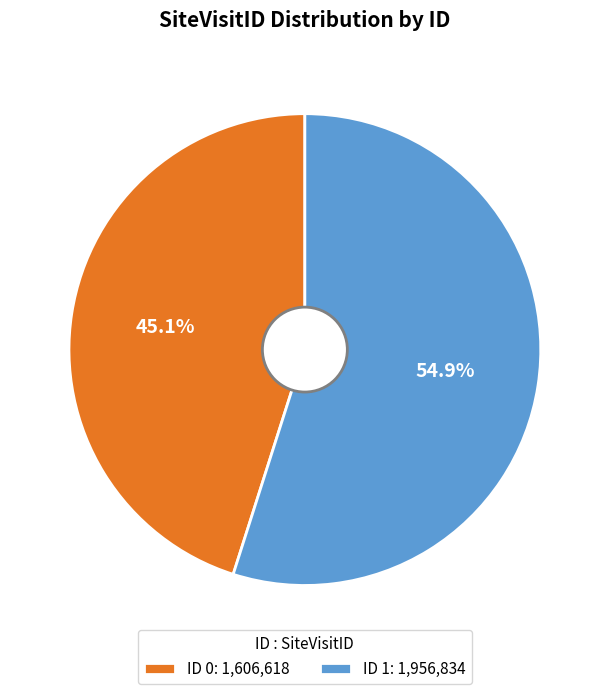

Which category has the biggest portion of the pie?

ID 1